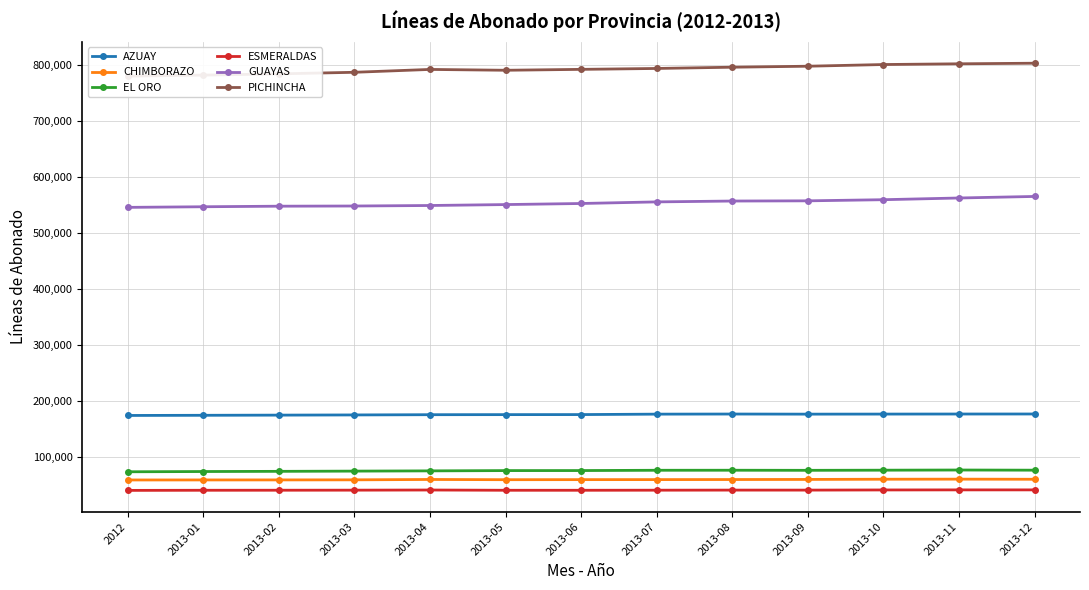

At which label does EL ORO first exceed 75872?

2013-07